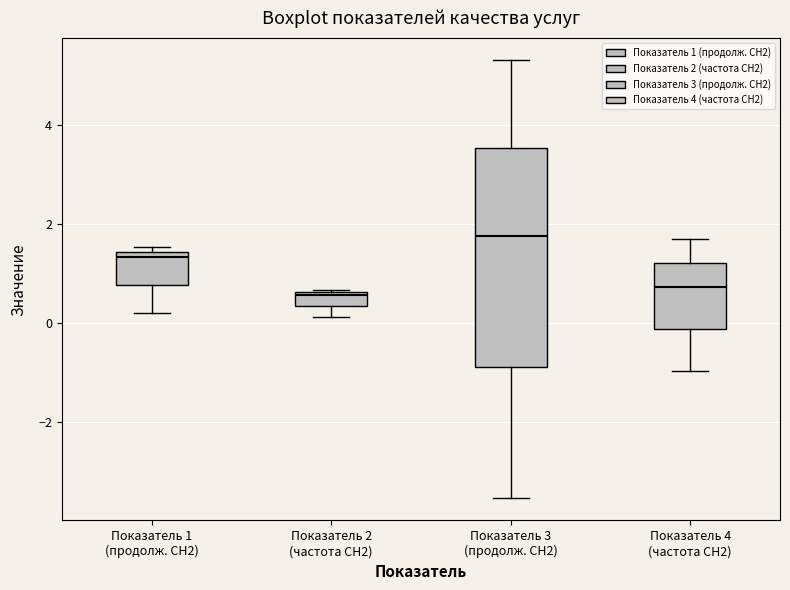

Where is the lower edge of the box for Показатель 2 (частота СН2) on the y-axis? The values are not printed on the chart, so give them approximately, as read against the axis.

0.4